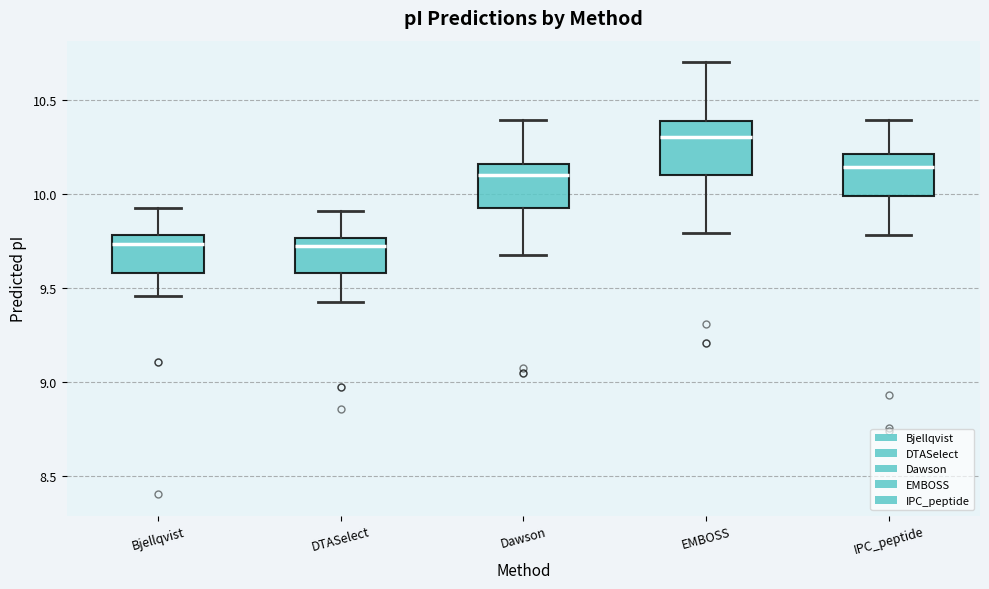

Reading left to right, read every box against the y-axis: the position of its median line, the range the box covers, and the ends of its whiskers. The values are not printed on the chart, so give them approximately, as read against the axis.

Bjellqvist: median 9.75, box 9.60 to 9.80, whiskers 9.45 to 9.95
DTASelect: median 9.70, box 9.60 to 9.75, whiskers 9.45 to 9.90
Dawson: median 10.10, box 9.95 to 10.15, whiskers 9.70 to 10.40
EMBOSS: median 10.30, box 10.10 to 10.40, whiskers 9.80 to 10.70
IPC_peptide: median 10.15, box 10.00 to 10.20, whiskers 9.80 to 10.40